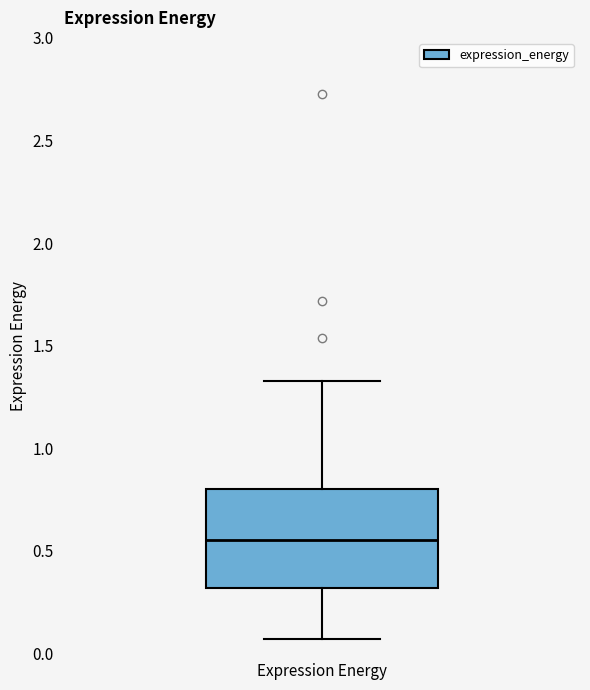

Transcribe this box plot: give where the median line is, the range the box spans, and where the two whiskers end, as read against the y-axis. The values are not printed on the chart, so give them approximately, as read against the axis.

median 0.55, box 0.30 to 0.80, whiskers 0.05 to 1.35